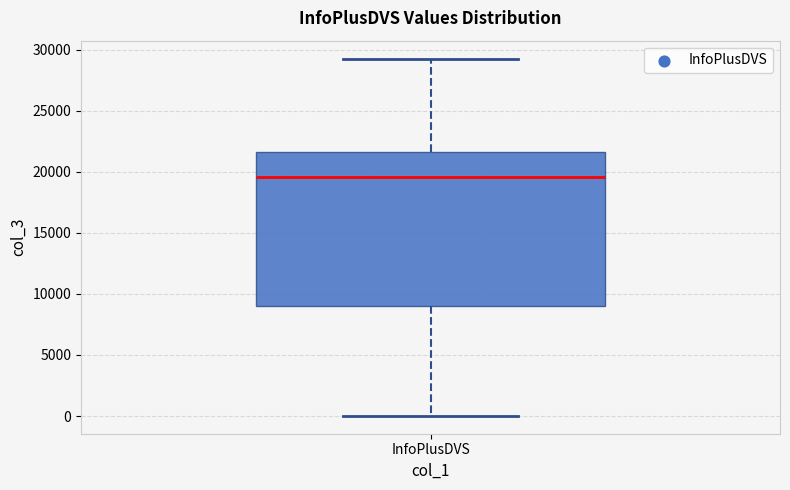

Where does the median line of the box for InfoPlusDVS sit on the y-axis? The values are not printed on the chart, so give them approximately, as read against the axis.

19500